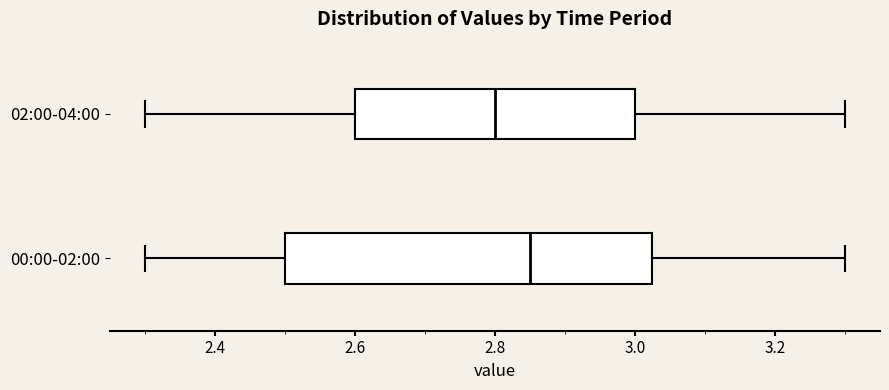

Reading bottom to top, transcribe this box plot: for each box, give where its median line is, the range the box spans, and where its two whiskers end, as read against the x-axis. The values are not printed on the chart, so give them approximately, as read against the axis.

00:00-02:00: median 2.86, box 2.50 to 3.02, whiskers 2.30 to 3.30
02:00-04:00: median 2.80, box 2.60 to 3.00, whiskers 2.30 to 3.30